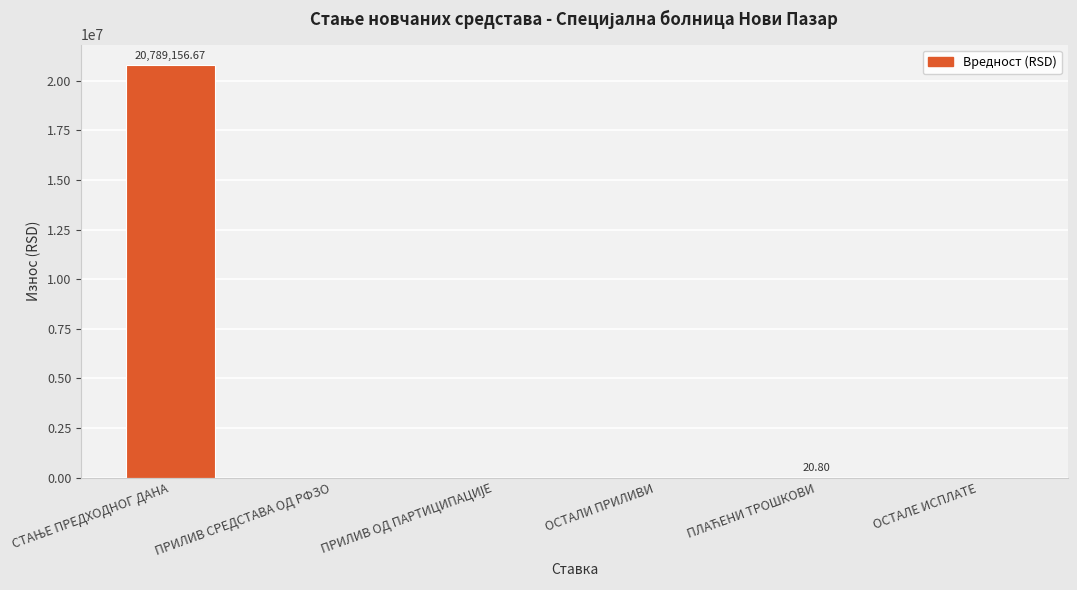

What is the sum of all values?

20789177.5